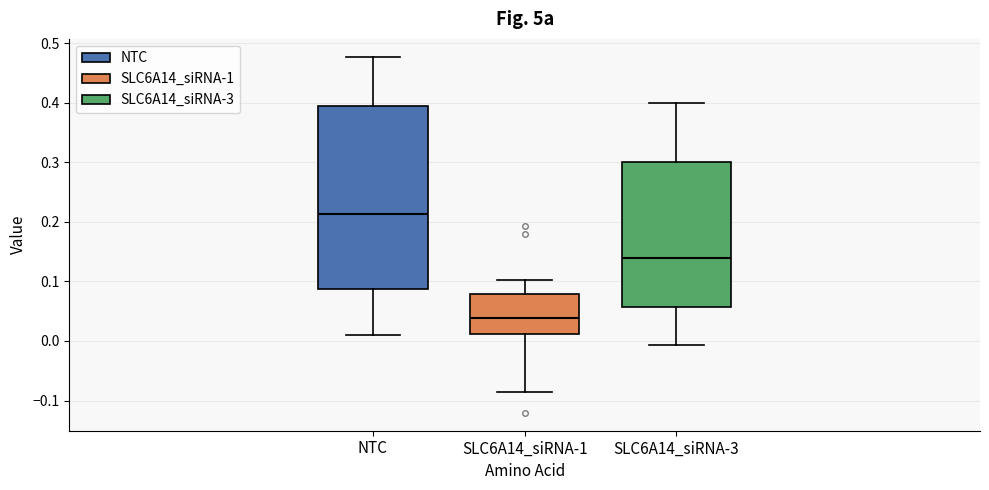

Reading left to right, transcribe this box plot: for each box, give where its median line is, the range the box spans, and where its two whiskers end, as read against the y-axis. The values are not printed on the chart, so give them approximately, as read against the axis.

NTC: median 0.21, box 0.09 to 0.39, whiskers 0.01 to 0.48
SLC6A14_siRNA-1: median 0.04, box 0.01 to 0.08, whiskers -0.09 to 0.10
SLC6A14_siRNA-3: median 0.14, box 0.06 to 0.30, whiskers -0.01 to 0.40